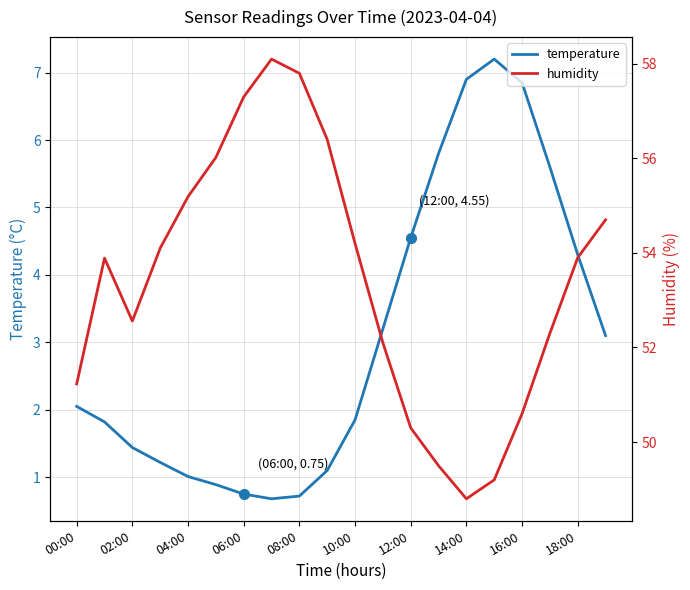

What is the minimum value for temperature?

0.7